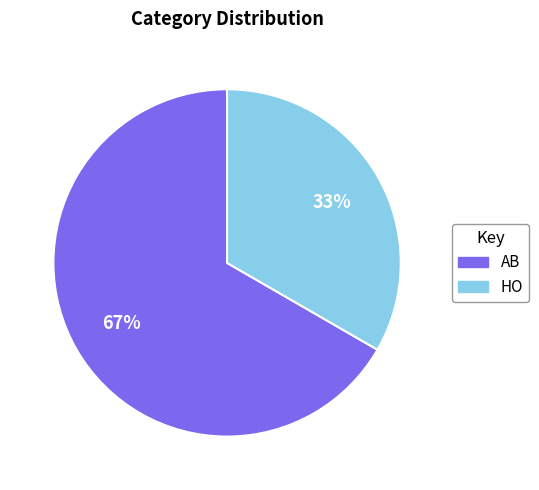

Is there a majority slice in this chart?

Yes